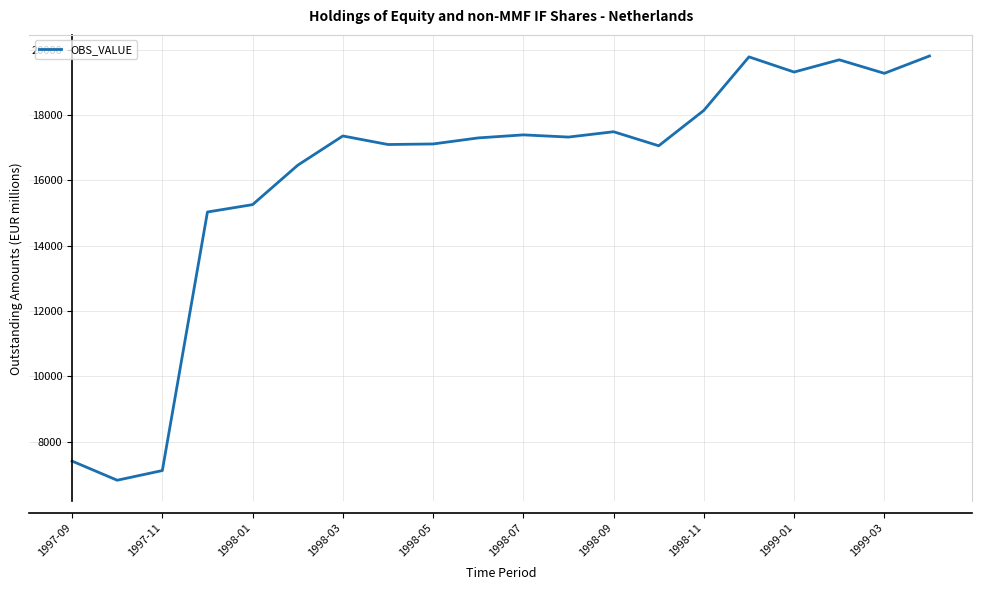

What is the greatest value displayed?

19806